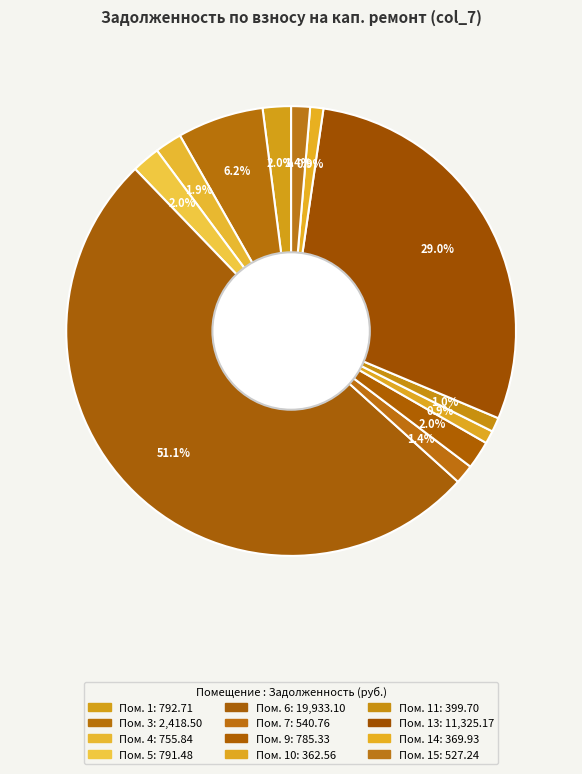

Count the number of slices in the pie.

12